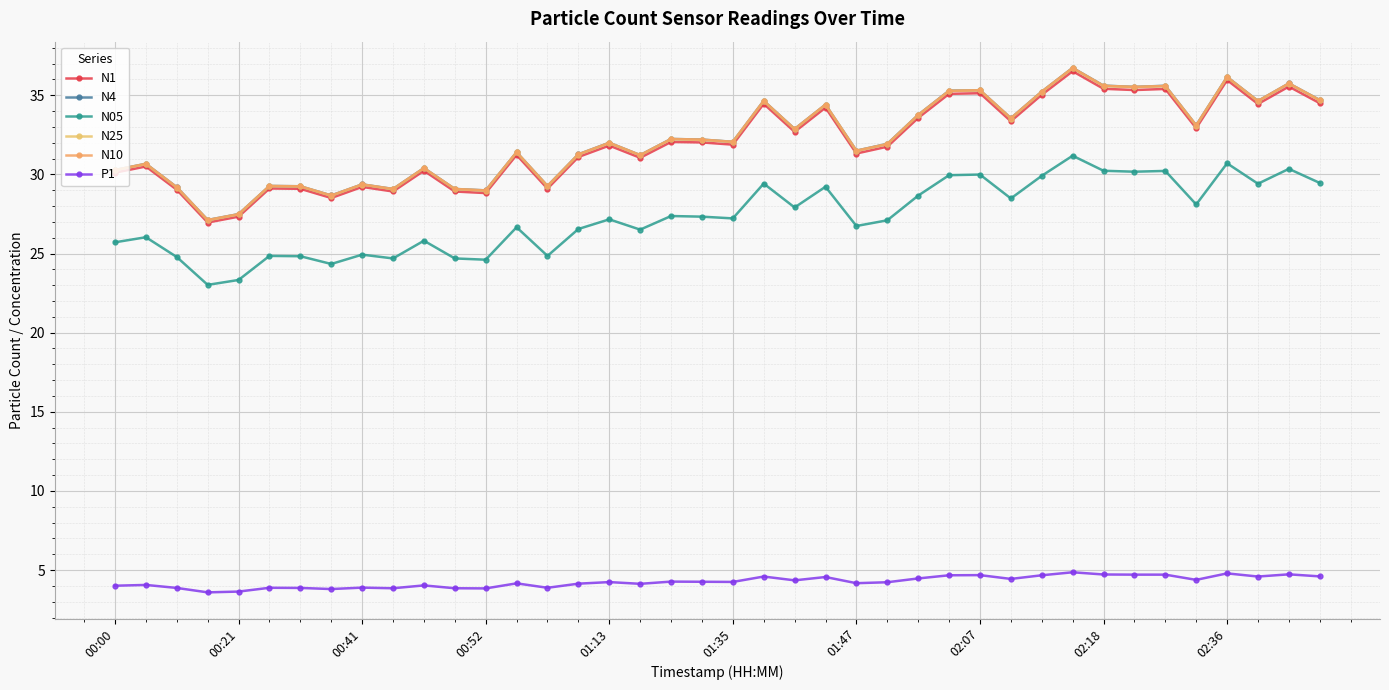

What is the average value of the N4 series?

32.2